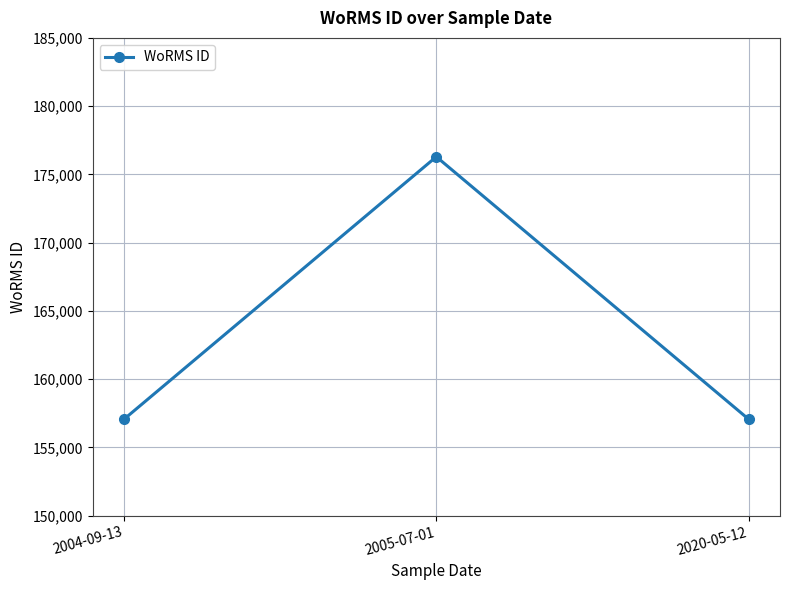

What is the average value?

163471